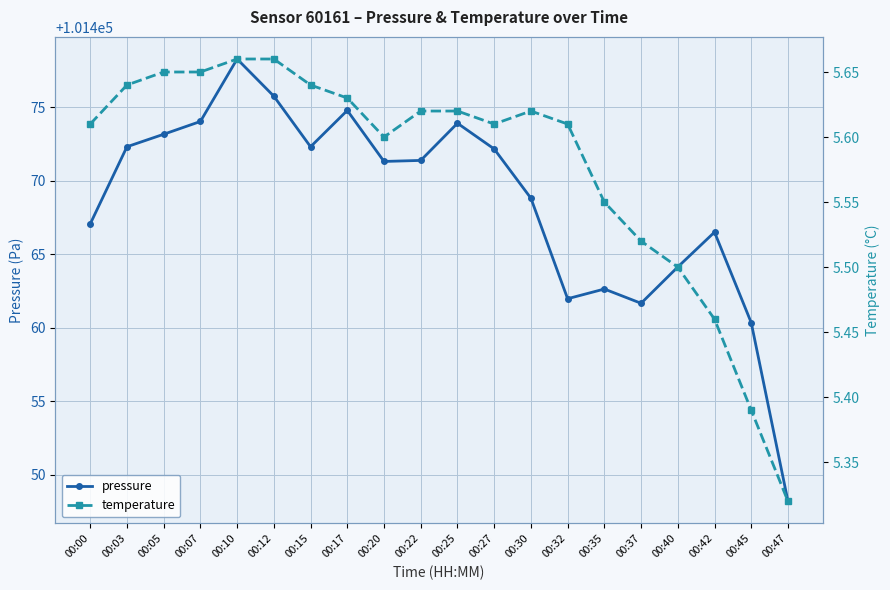

True or false: temperature and pressure cross at least once.

False